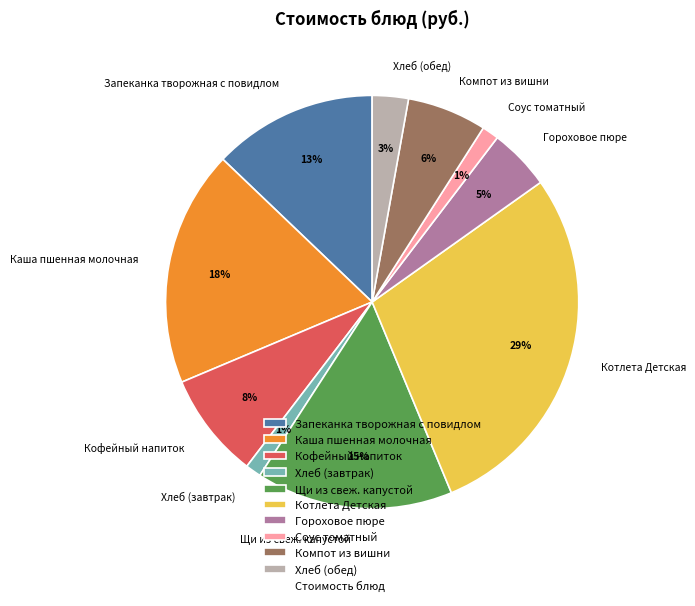

Is Компот из вишни the majority of the pie?

No